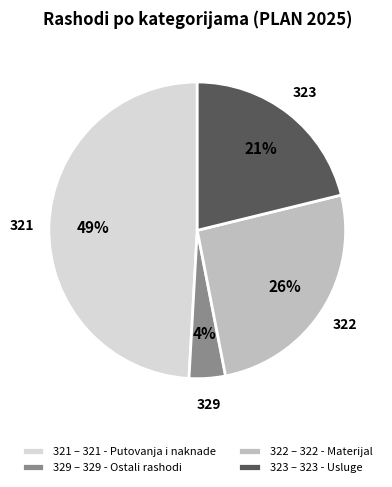

Is 329 – 329 - Ostali rashodi the majority of the pie?

No